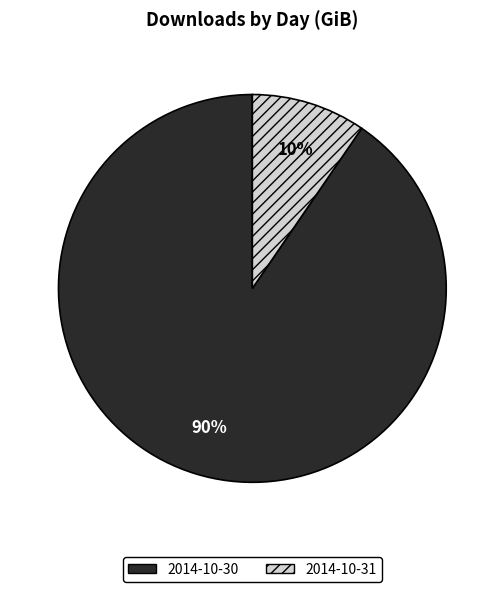

How many slices are in this pie chart?

2